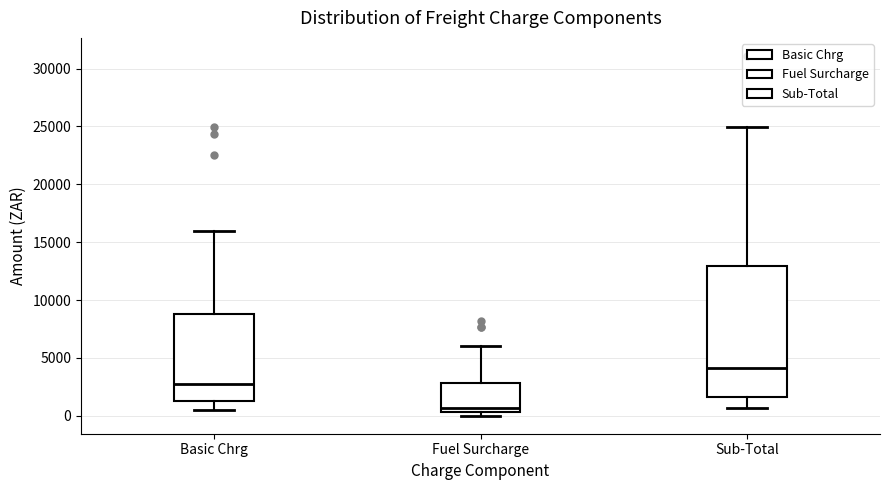

Where does the lower whisker of the box for Basic Chrg end on the y-axis? The values are not printed on the chart, so give them approximately, as read against the axis.

500